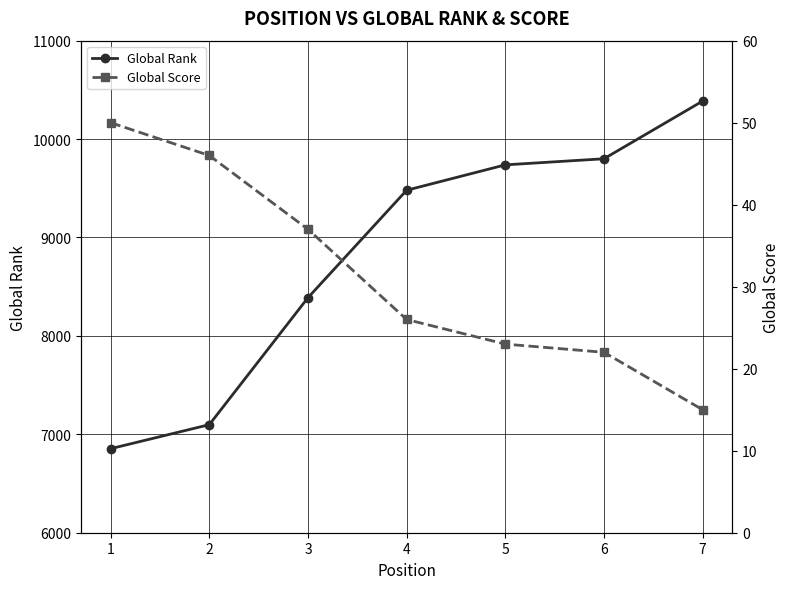

How many data points in Global Rank are above 9480?

3